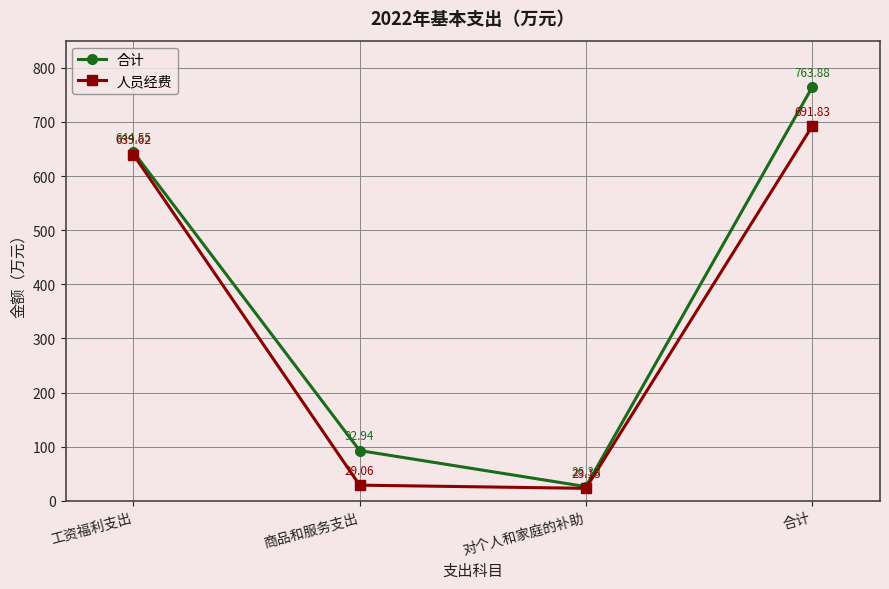

Which label corresponds to the smallest value in the chart?

对个人和家庭的补助